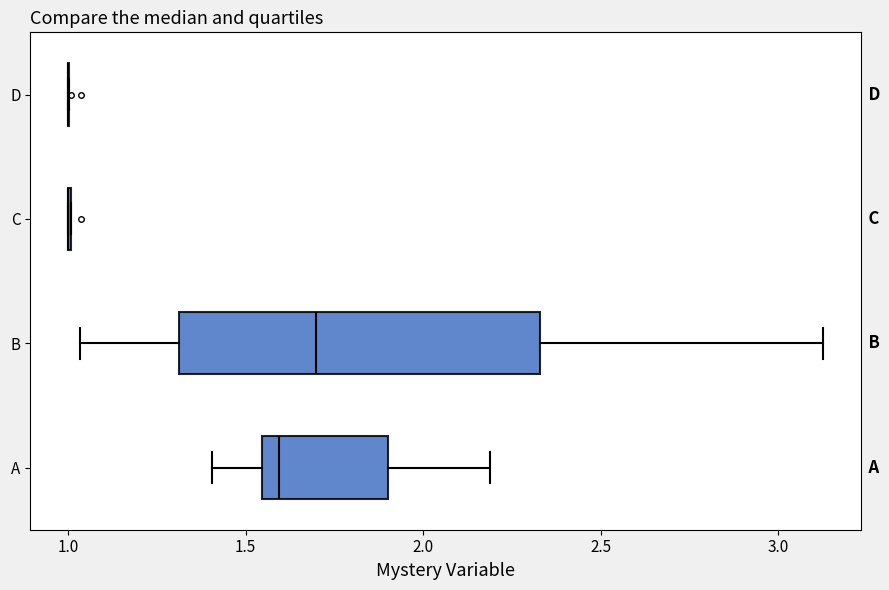

Reading bottom to top, transcribe this box plot: for each box, give where its median line is, the range the box spans, and where its two whiskers end, as read against the x-axis. The values are not printed on the chart, so give them approximately, as read against the axis.

A: median 1.60, box 1.55 to 1.90, whiskers 1.40 to 2.20
B: median 1.70, box 1.30 to 2.35, whiskers 1.05 to 3.15
C: box collapsed to a line at 1.00, whiskers 1.00 to 1.00
D: box collapsed to a line at 1.00, whiskers 1.00 to 1.00